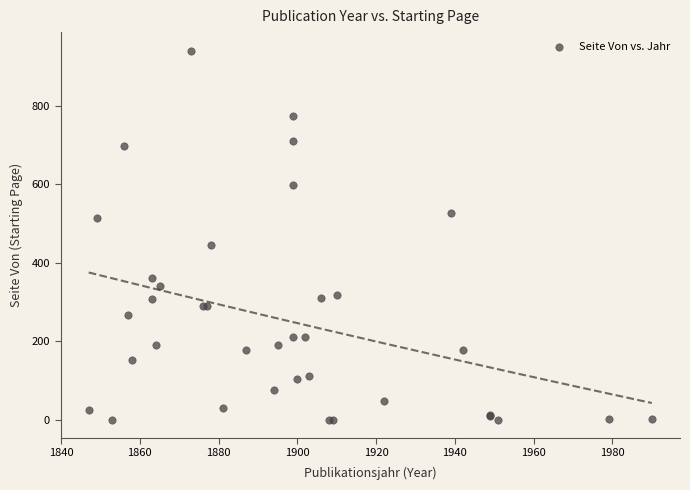

What Y value in the scatter plot is closest to 470?

446